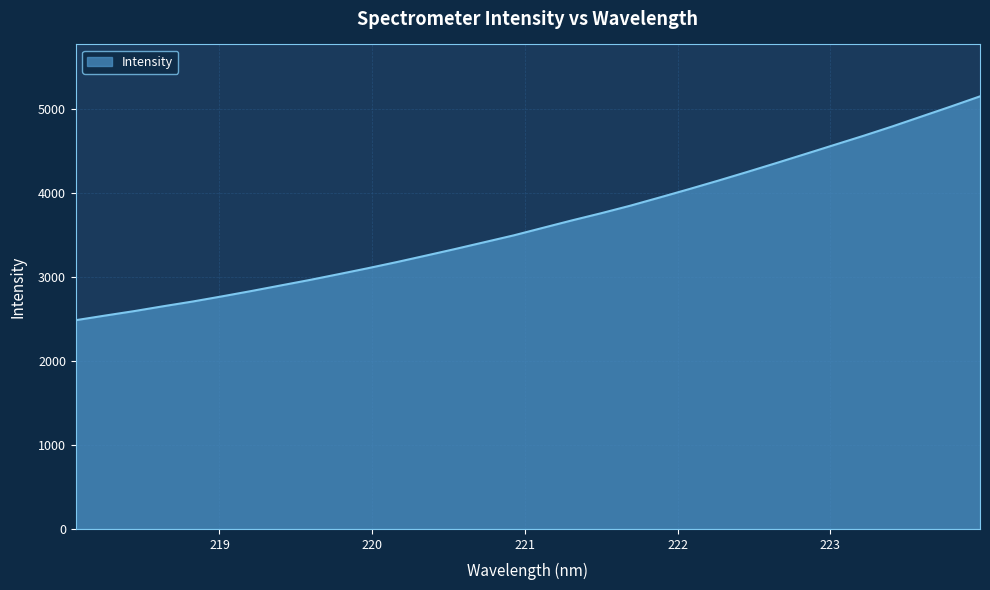

What is the maximum value shown in the chart?

5146.6